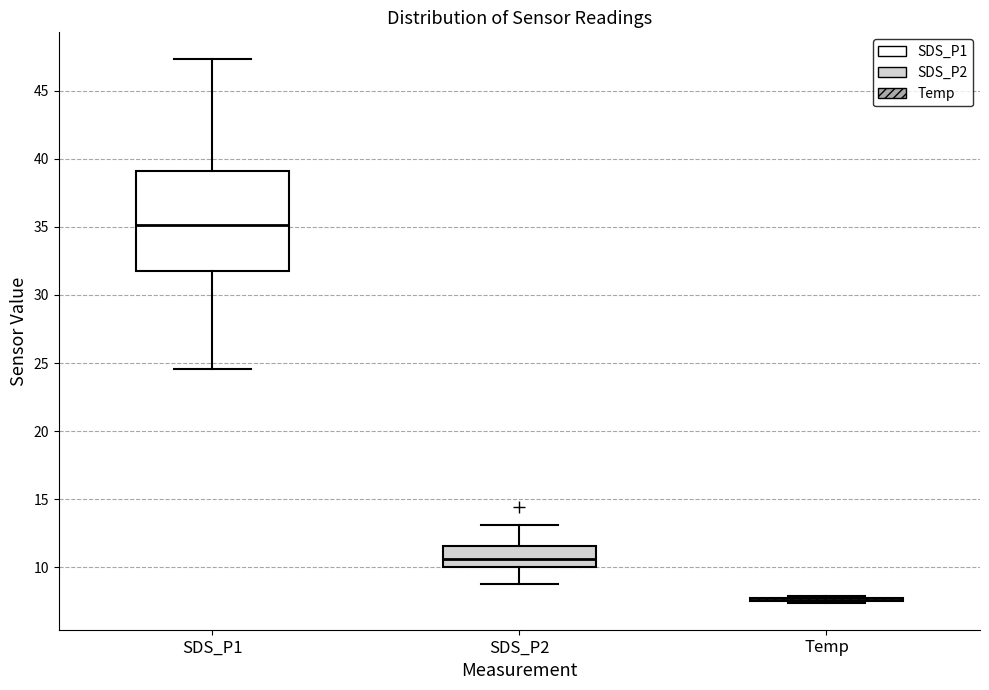

Which box is the tallest, from its lower edge to its upper edge?

SDS_P1